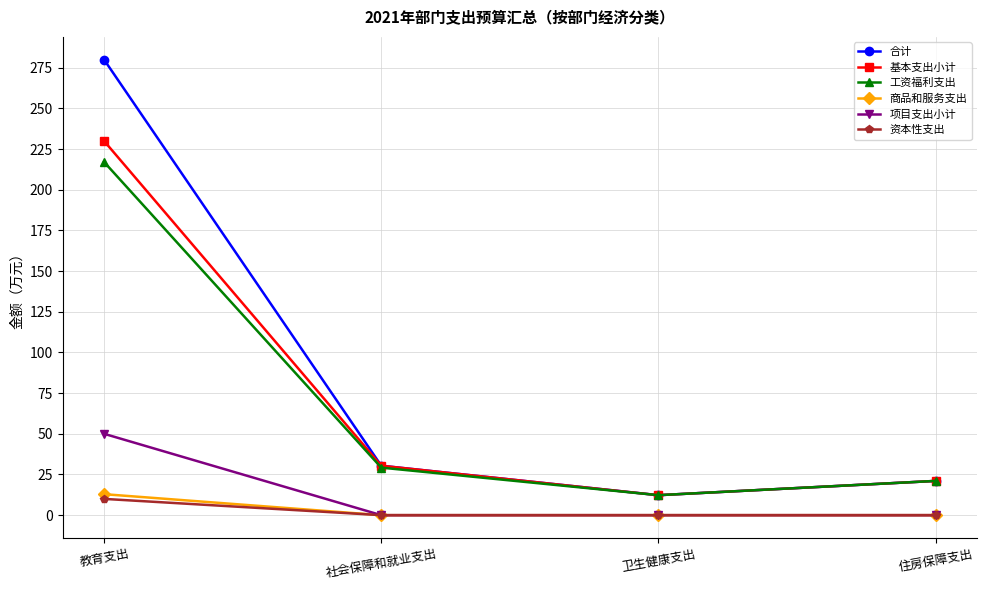

What is the difference between the highest and lowest values at 社会保障和就业支出?

30.4